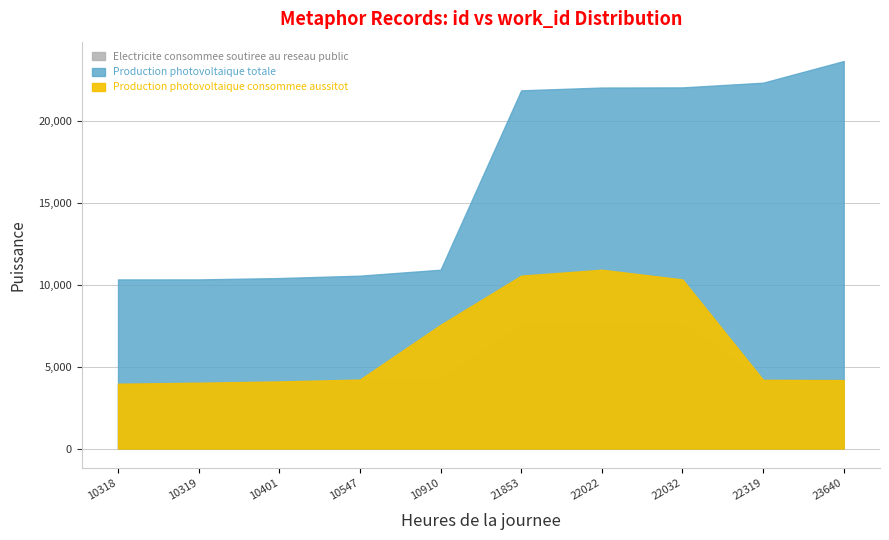

Does the chart have visible grid lines?

Yes